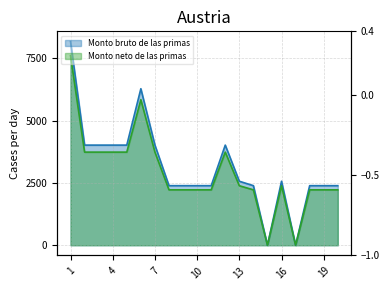

Is it true that Monto bruto de las primas equals 2391.5 at 19?

True